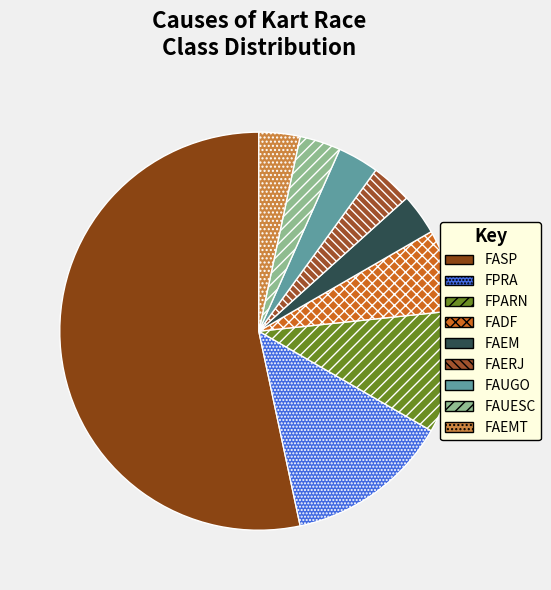

How many slices are in this pie chart?

9